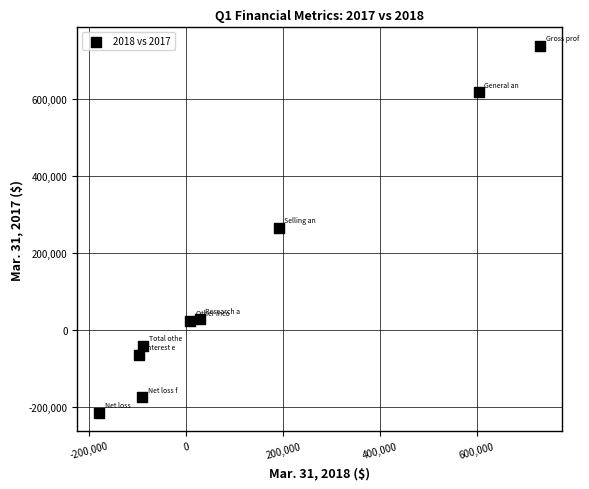

What is the range of Y values (max minus min)?

951810